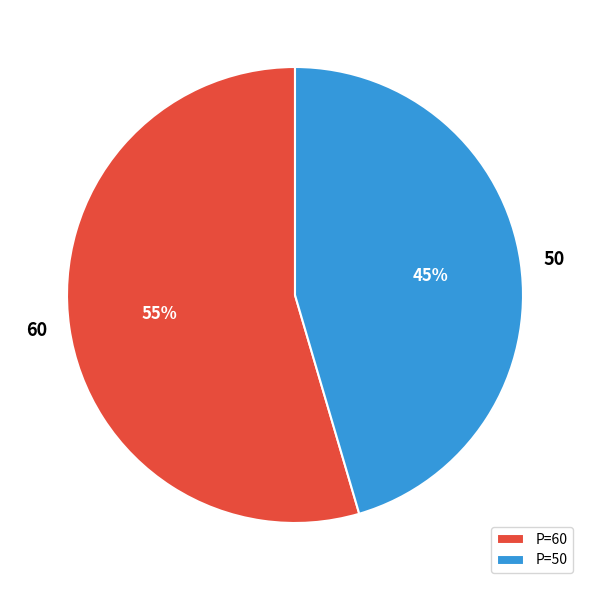

To the nearest percent, what portion does 50 represent?

45%